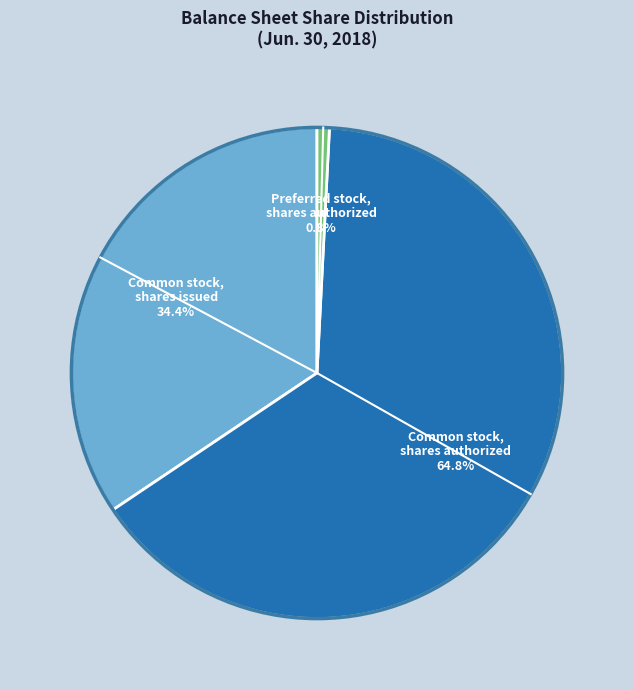

To the nearest percent, what is the difference between the largest and smallest slice percentages?

64%